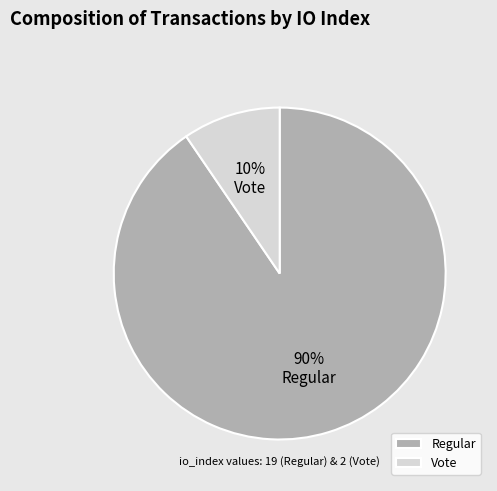

To the nearest percent, what portion does Regular represent?

90%